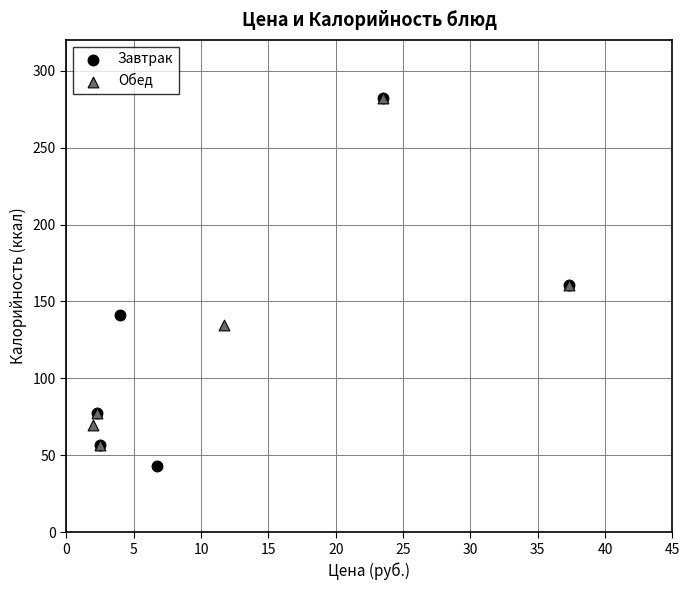

Which series has the widest spread of Y values?

Завтрак